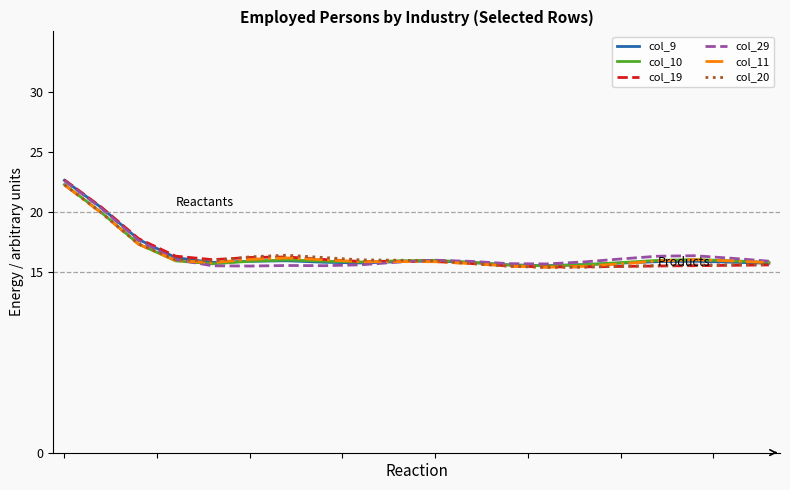

Which series has the widest spread of values?

col_19